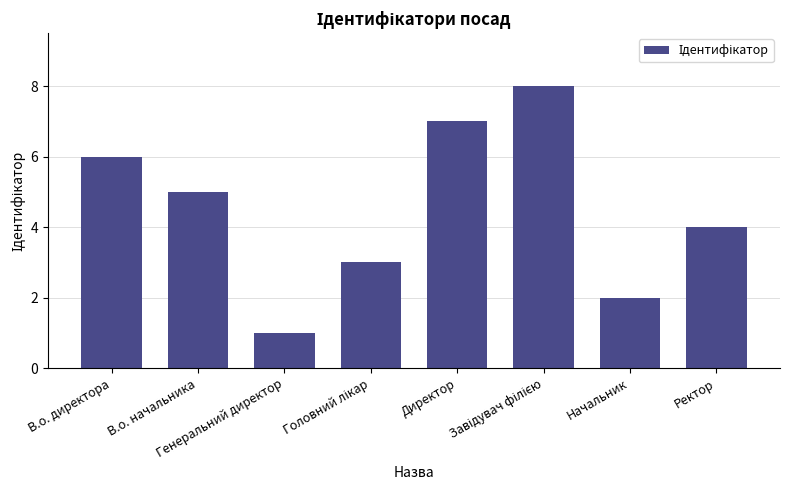

What is the greatest value displayed?

8